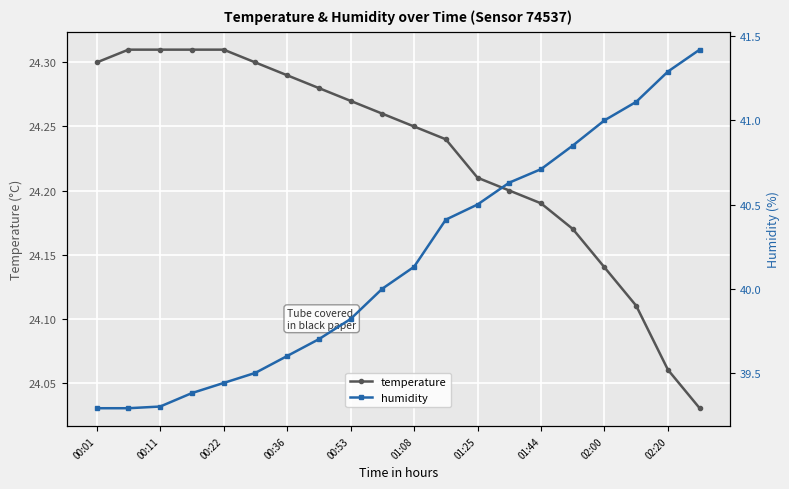

What are all the series names shown in the legend?

temperature, humidity